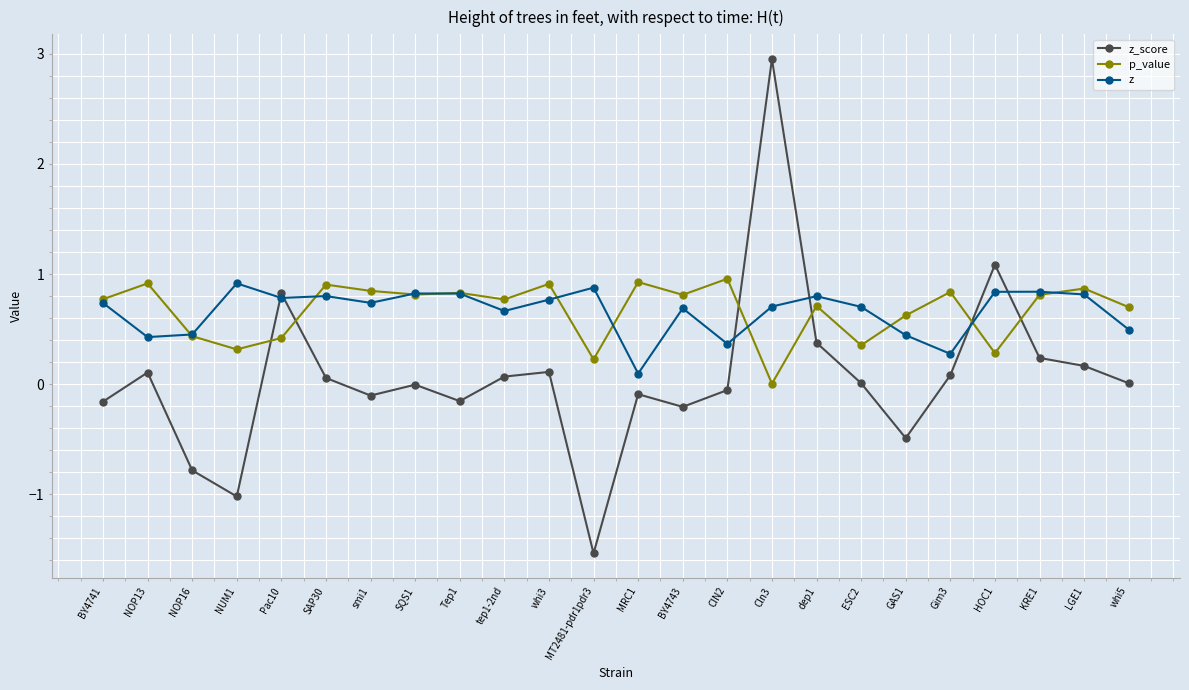

Does the chart display data point markers on the line(s)?

Yes